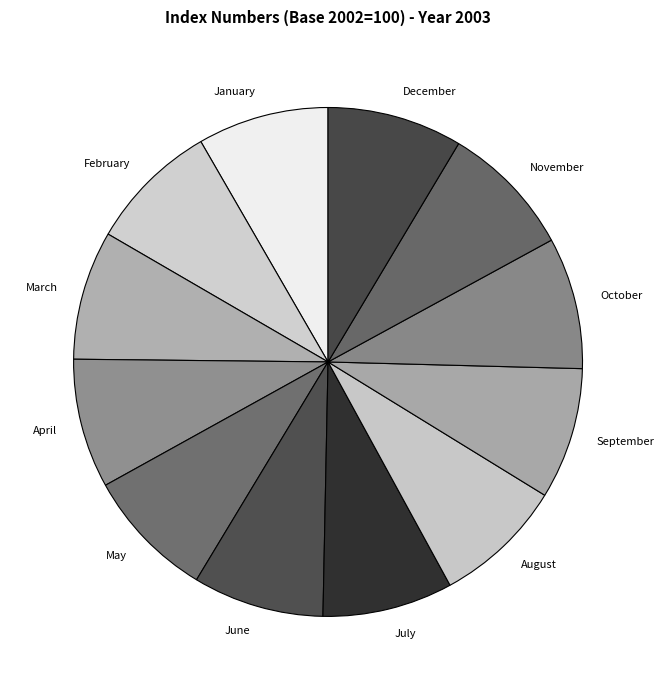

How many segments does this pie chart have?

12